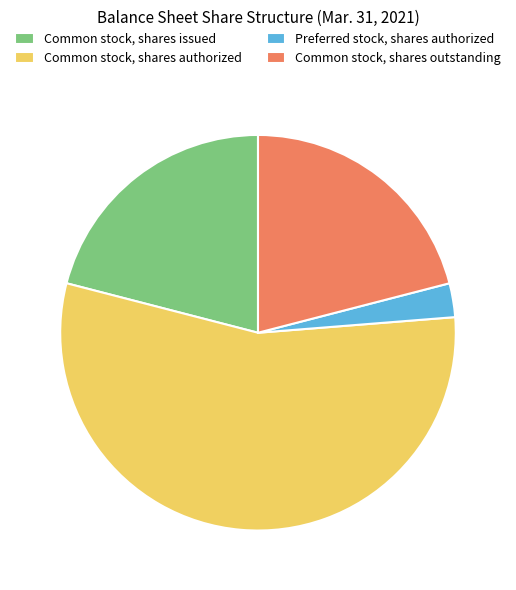

Combined, do Common stock, shares issued and Common stock, shares authorized account for over 50%?

Yes